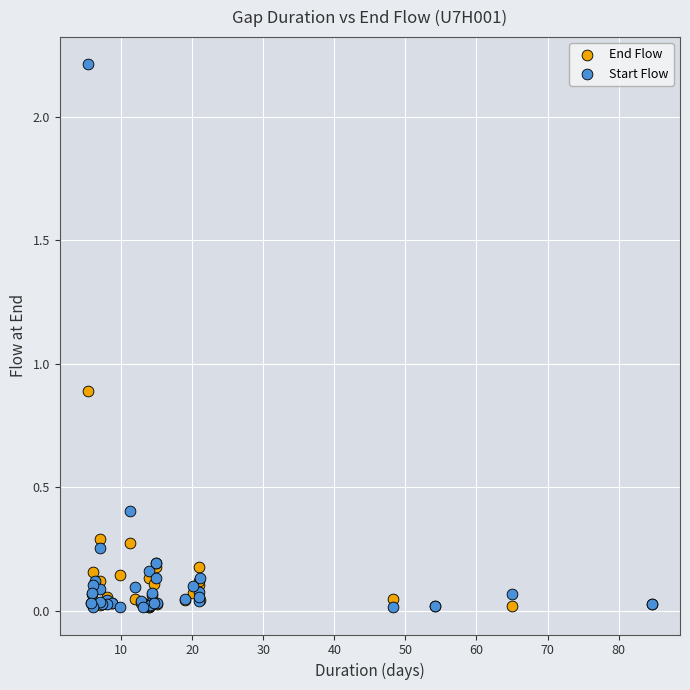

Across all series, what Y value is closest to 1?

0.9